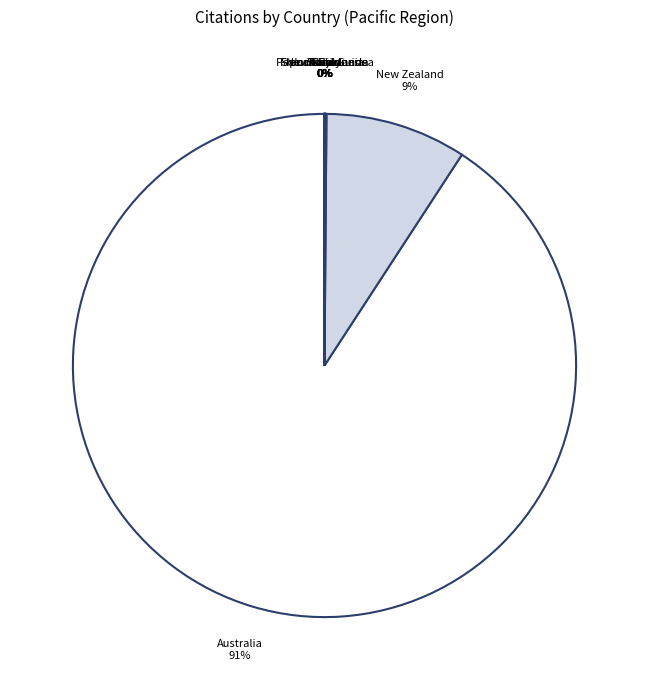

To the nearest percent, what is the difference between the largest and smallest slice percentages?

91%